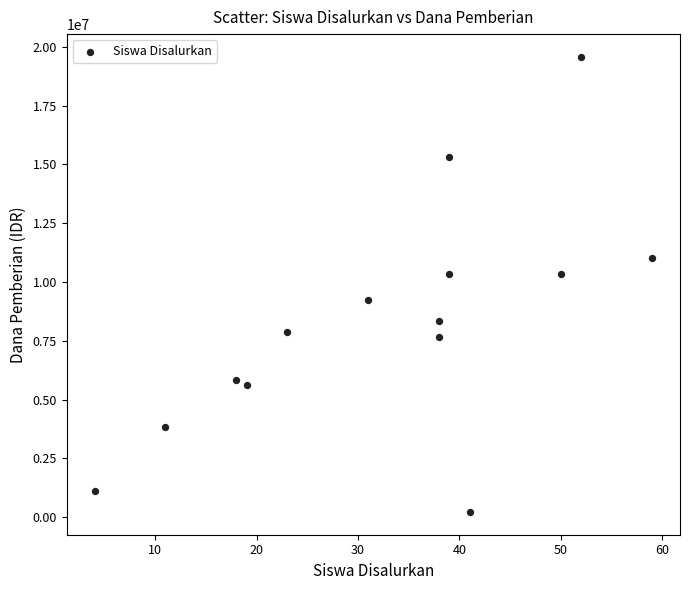

What is the range of X values (max minus min)?

55